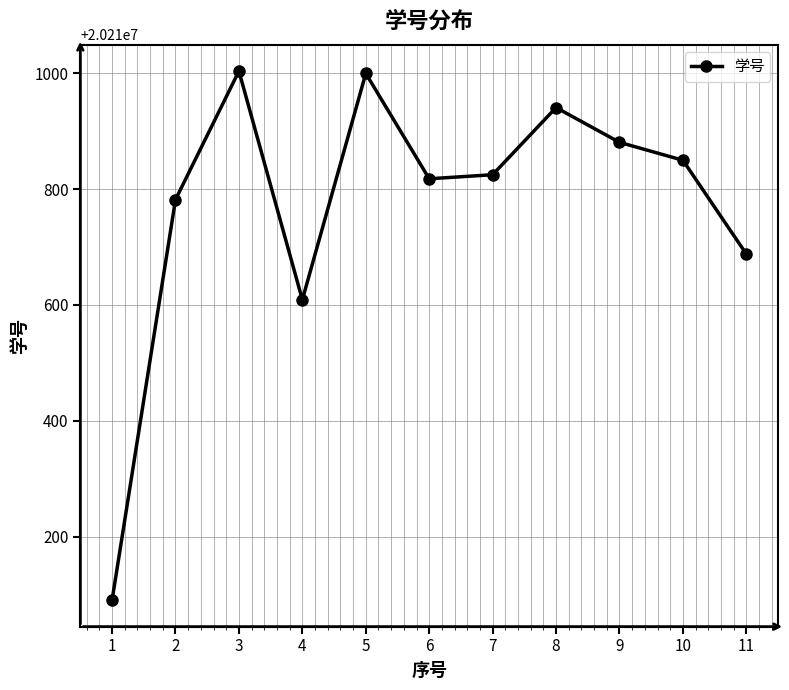

Read the value at 4.

20210609